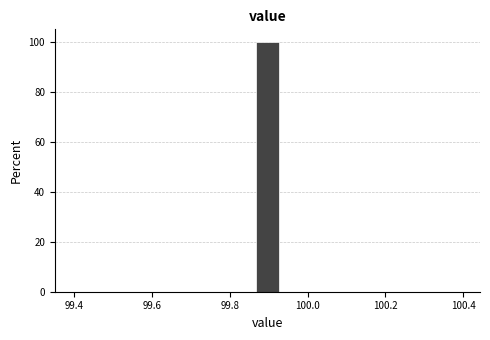

Around what value on the x-axis is the tallest bar? Give the approximate position of its centre, as read against the axis.

99.90